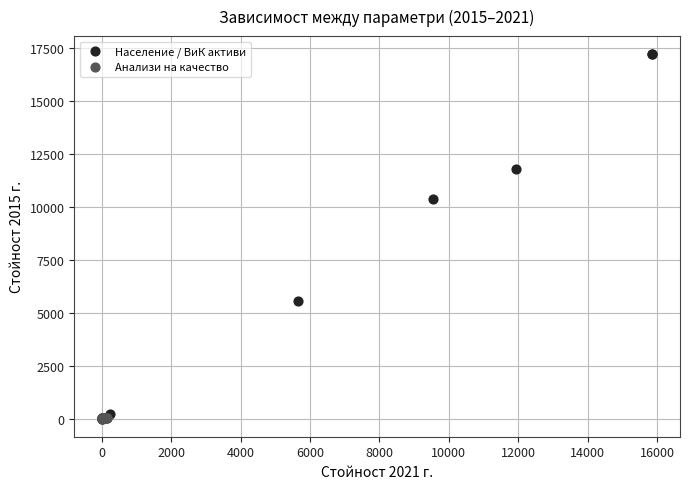

Which series has the widest spread of Y values?

Население / ВиК активи